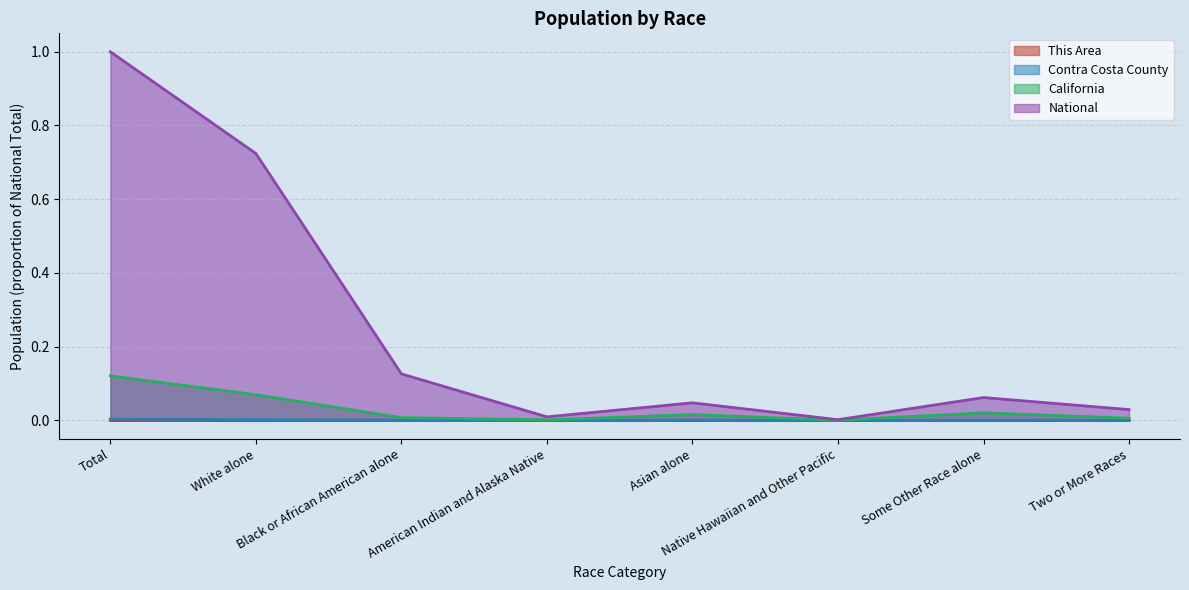

In Contra Costa County, how many points are lower than both neighbors (excluding endpoints)?

2